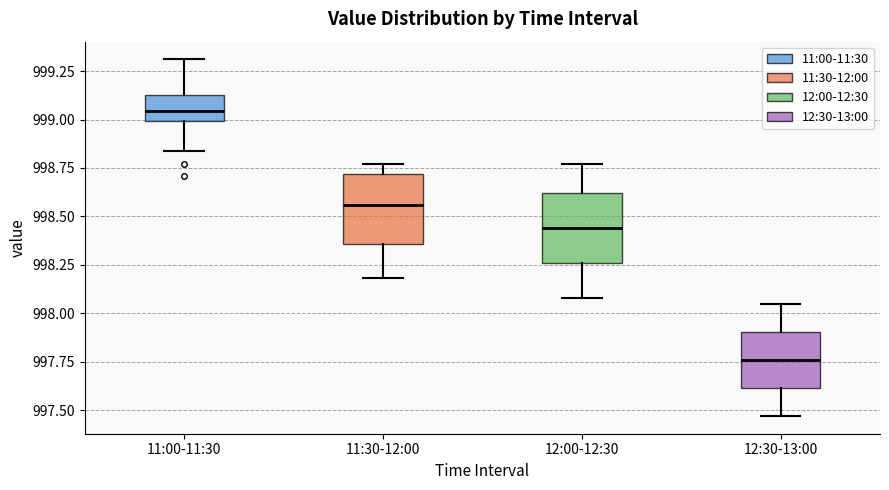

Which box's median line is the lowest?

12:30-13:00